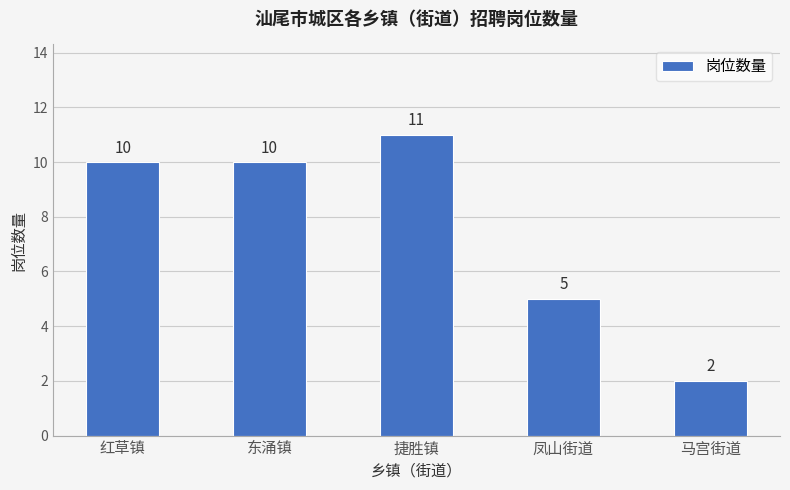

How many data points are less than 10?

2